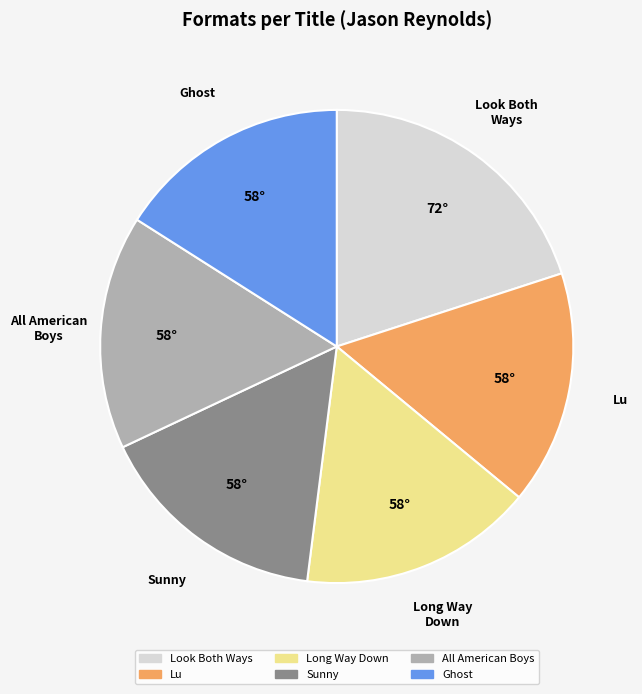

Combined, do Lu and Look Both Ways account for over 50%?

No